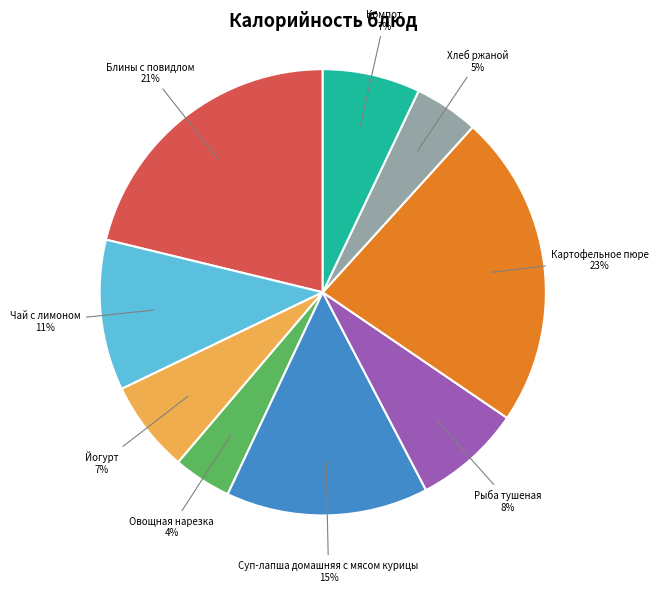

Which category has the biggest portion of the pie?

Картофельное пюре